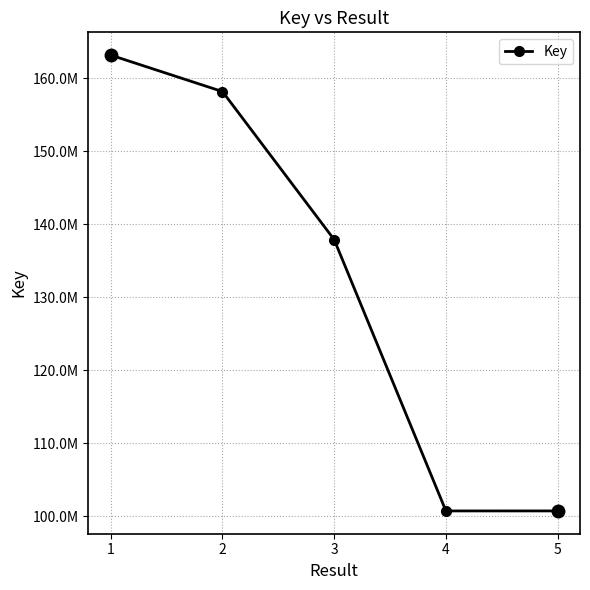

What is the greatest value displayed?

163145907